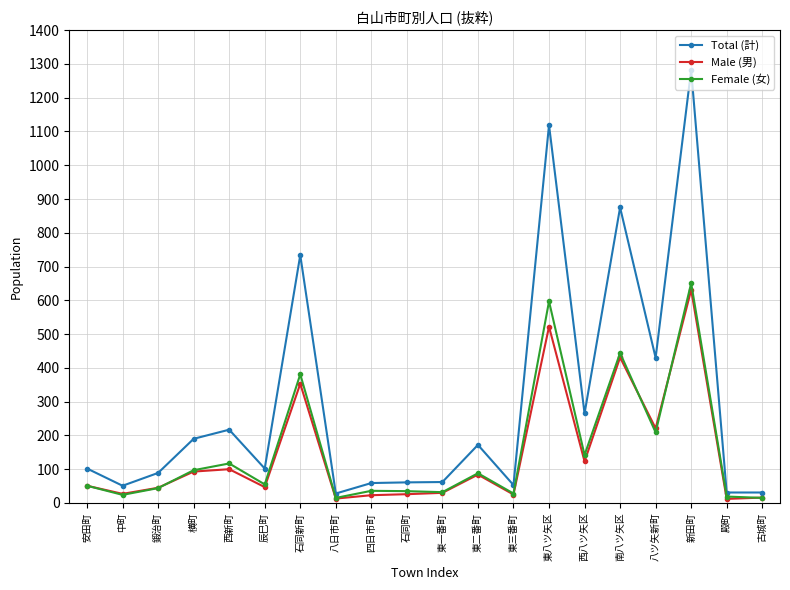

How many lines are shown in the chart?

3